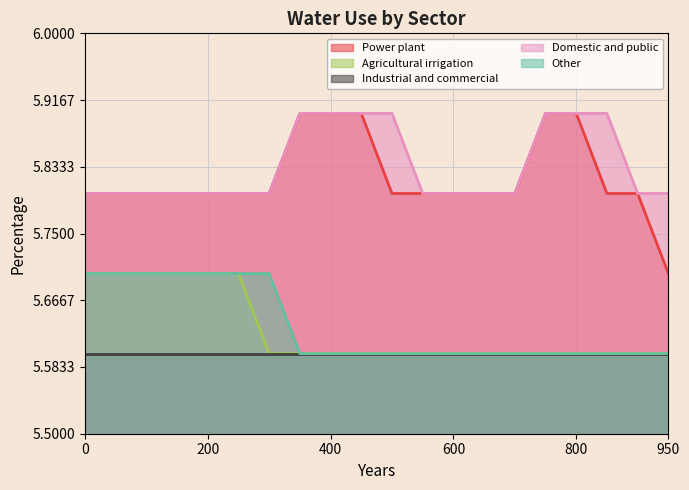

True or false: Other has a value of 1.6 at 1.

False